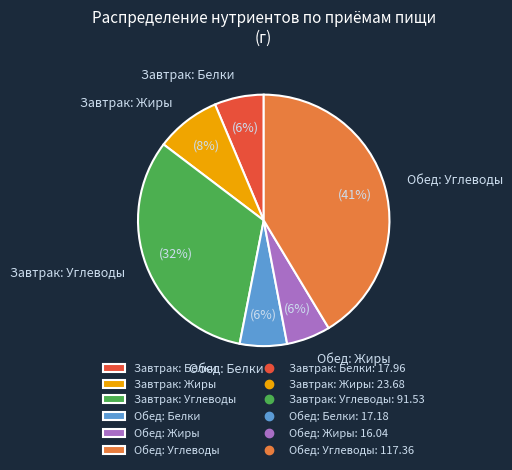

To the nearest percent, what is the difference between the Обед: Углеводы and Обед: Белки slice percentages?

35%